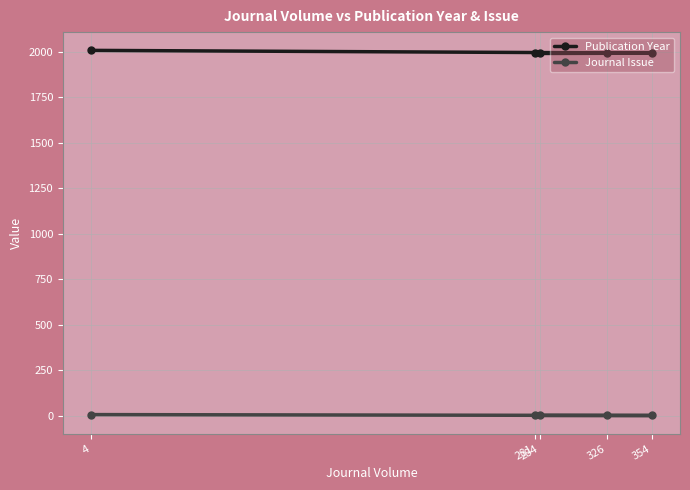

What is the spread (max minus min) of values at 4?

2003